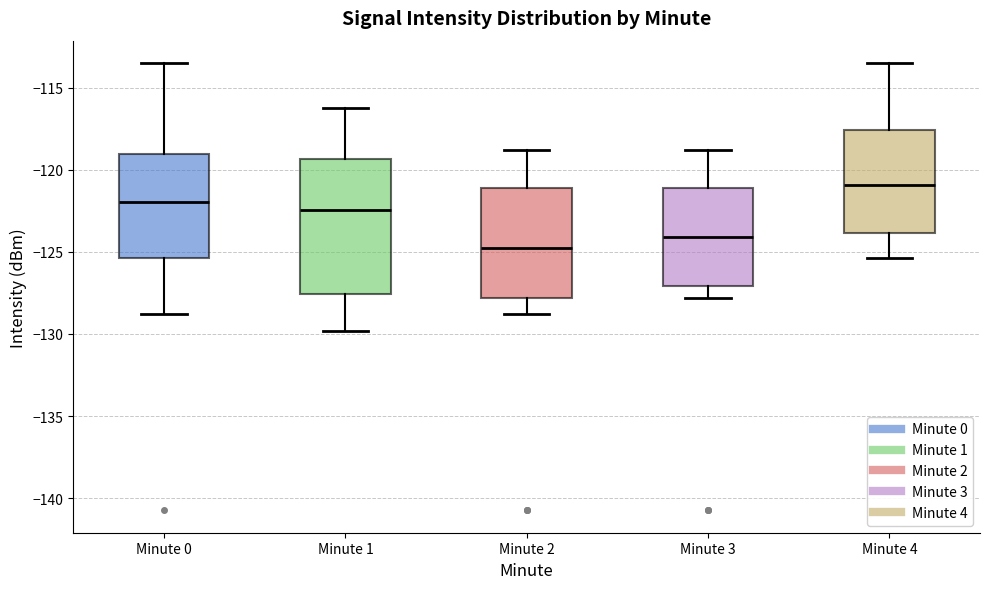

Where is the upper edge of the box for Minute 0 on the y-axis? The values are not printed on the chart, so give them approximately, as read against the axis.

-119.0